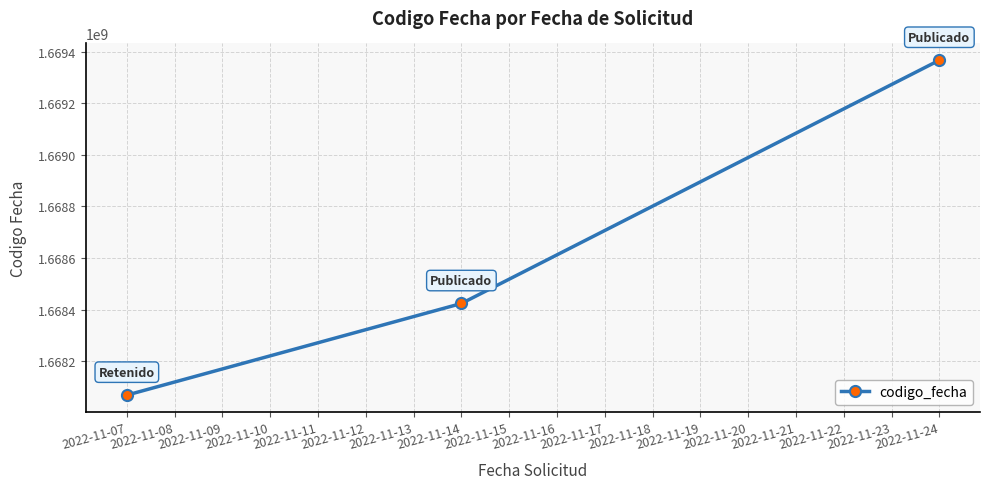

What is the change in value from 2022-11-07 to 2022-11-14?

+355116